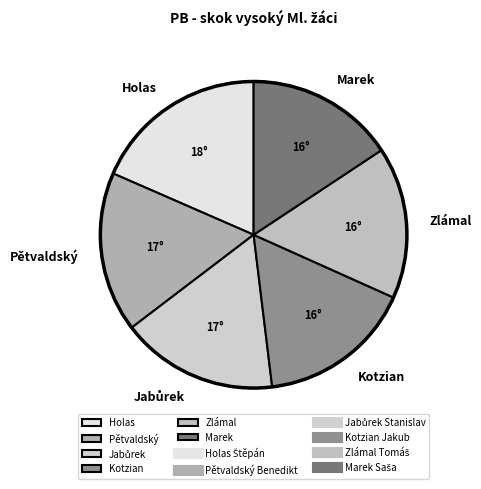

Which slice is the largest?

Holas